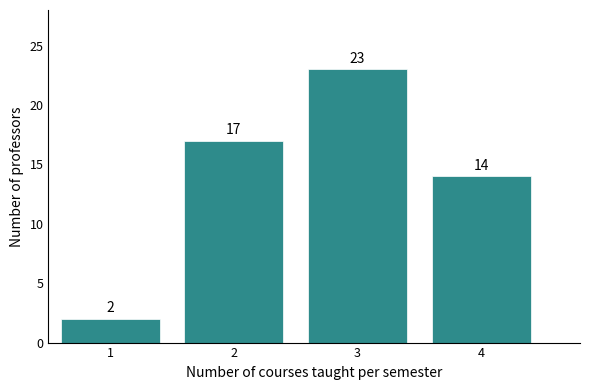

Reading right to left, list all the values displayed in this chart.

4=14	3=23	2=17	1=2